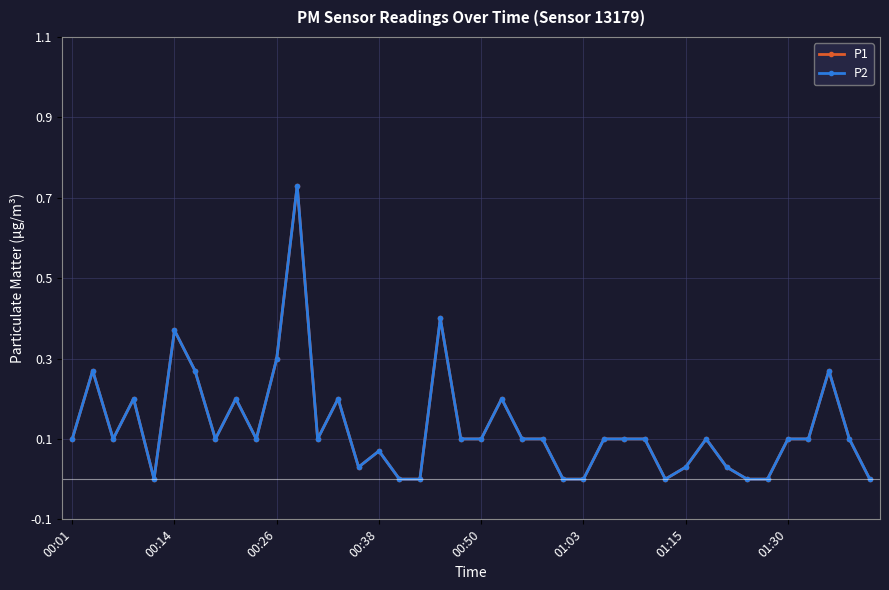

Which series has the widest spread of values?

P1